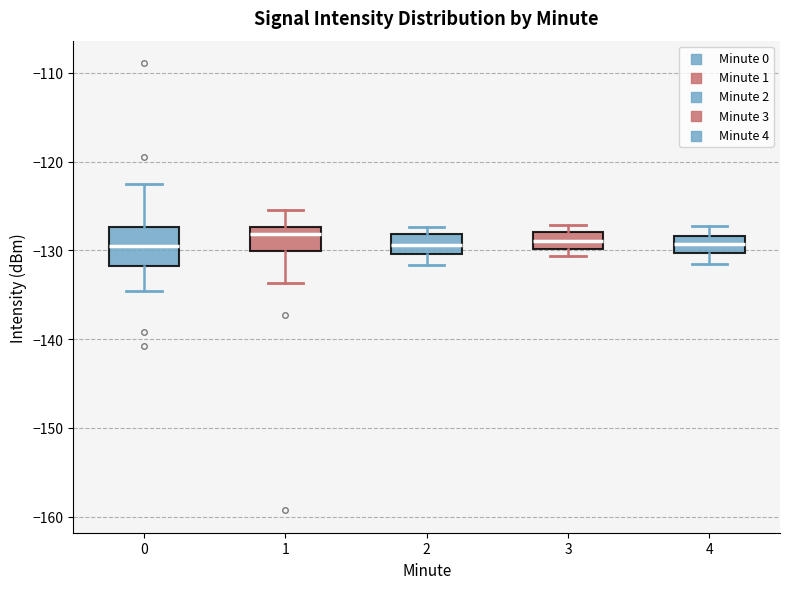

Which box is the tallest, from its lower edge to its upper edge?

0